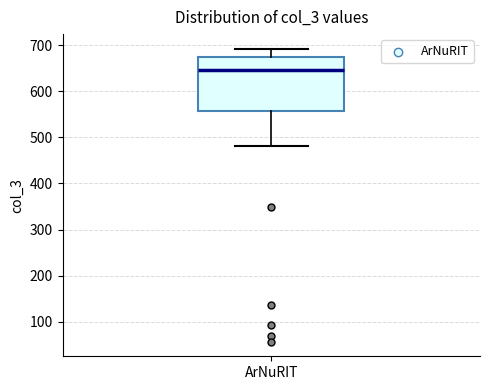

Where is the upper edge of the box for ArNuRIT on the y-axis? The values are not printed on the chart, so give them approximately, as read against the axis.

670